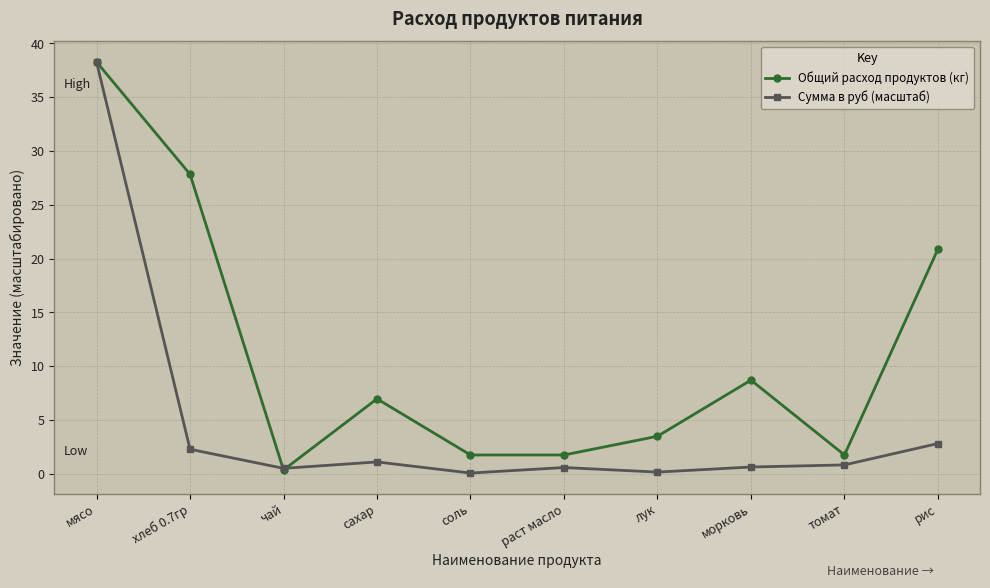

How many lines are shown in the chart?

2